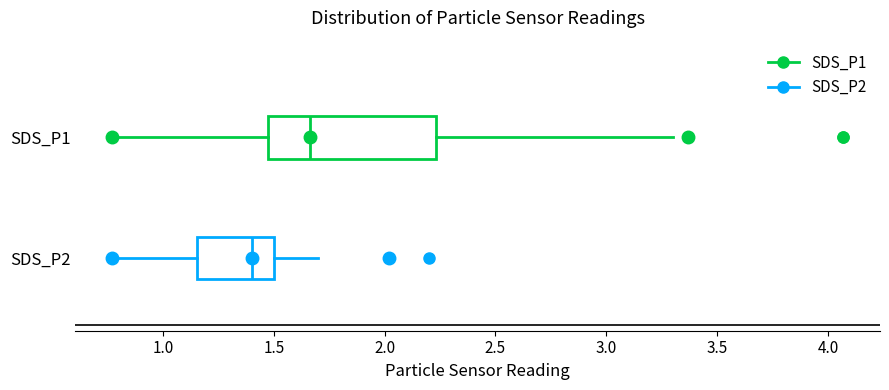

Reading bottom to top, read every box against the x-axis: the position of its median line, the range the box covers, and the ends of its whiskers. The values are not printed on the chart, so give them approximately, as read against the axis.

SDS_P2: median 1.40, box 1.15 to 1.50, whiskers 0.75 to 1.70
SDS_P1: median 1.65, box 1.50 to 2.25, whiskers 0.75 to 3.30